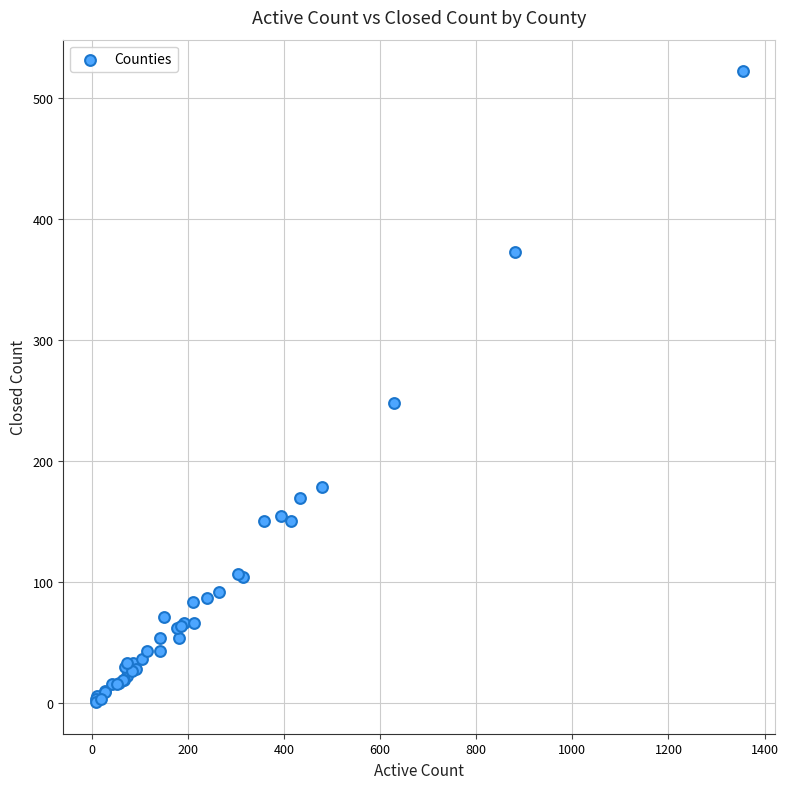

What Y value in the scatter plot is closest to 261?

248